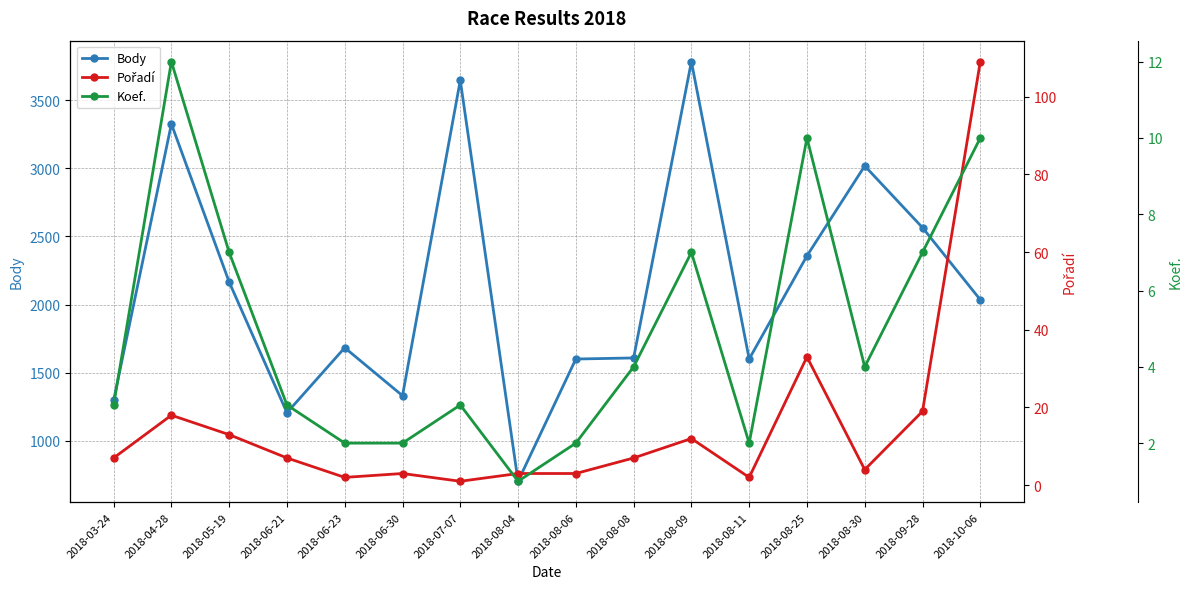

What is the label of the 14th point from the right?

2018-05-19